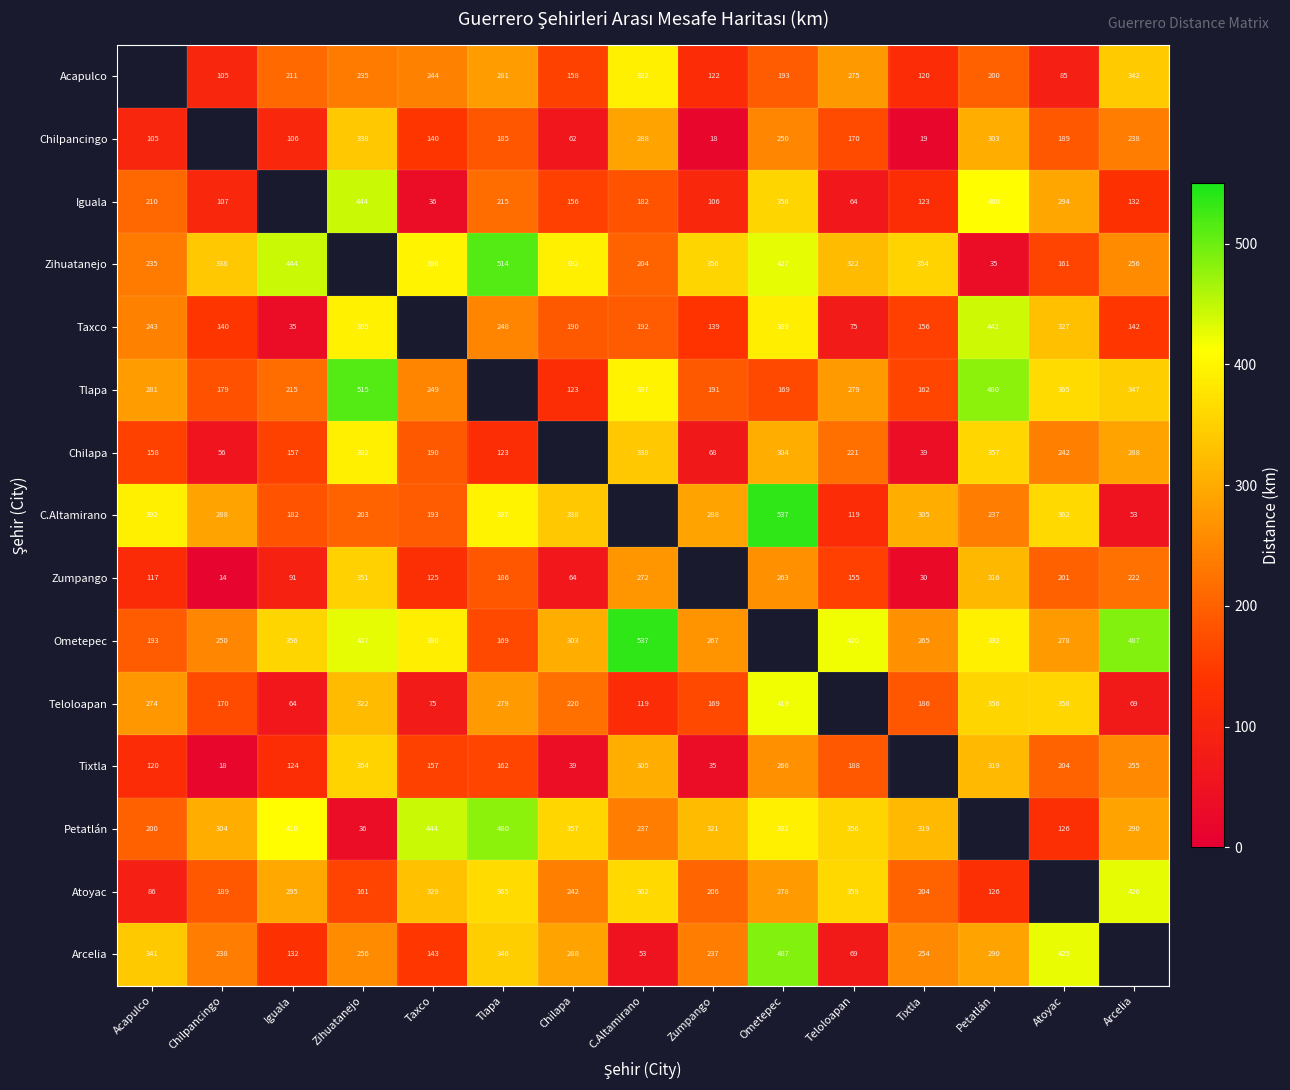

True or false: Arcelia has a value of 254 at Tixtla.

True